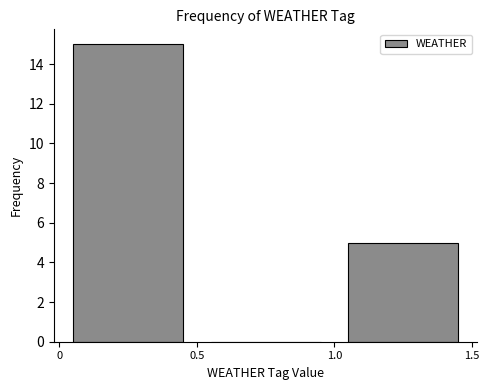

Reading left to right, transcribe this chart: for each bar, give the range it covers on the x-axis and its height. The values are not printed on the chart, so give them approximately, as read against the axis.

0 to 0.5: 15
0.5 to 1.0: 0
1.0 to 1.5: 5